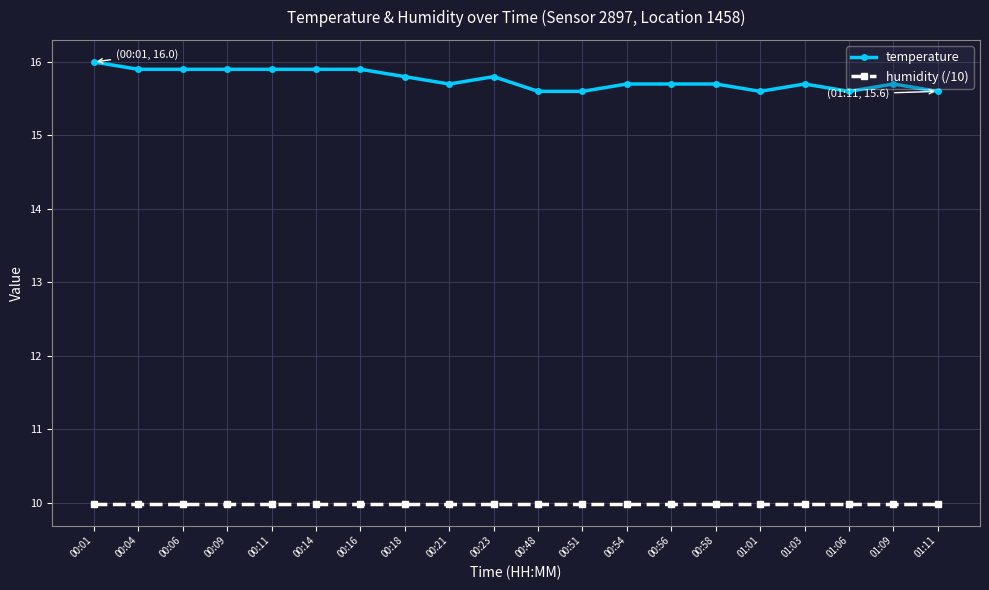

What is the total value across all series at 00:51?

25.6